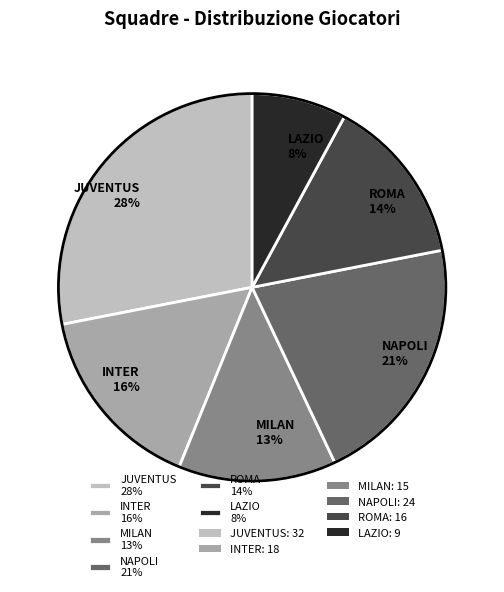

What percentage is the MILAN slice, to the nearest percent?

13%